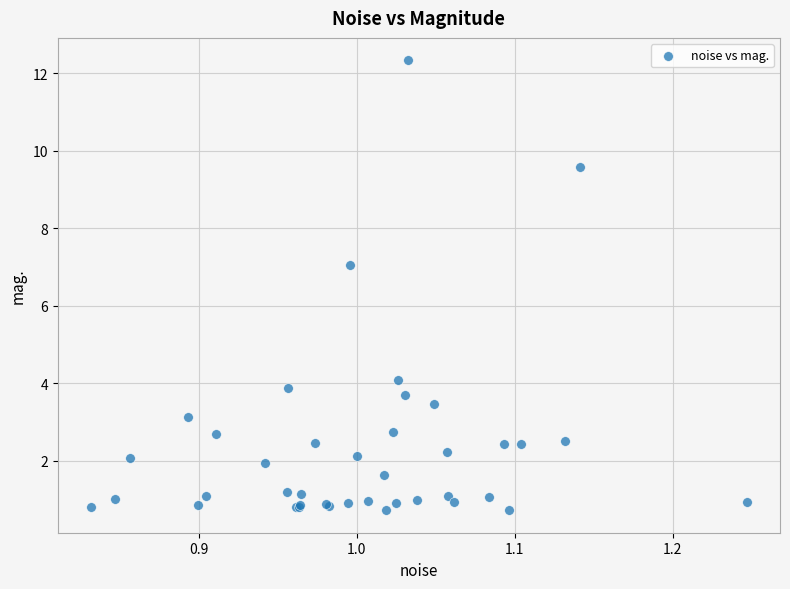

What Y value in the scatter plot is closest to 6?

7.1